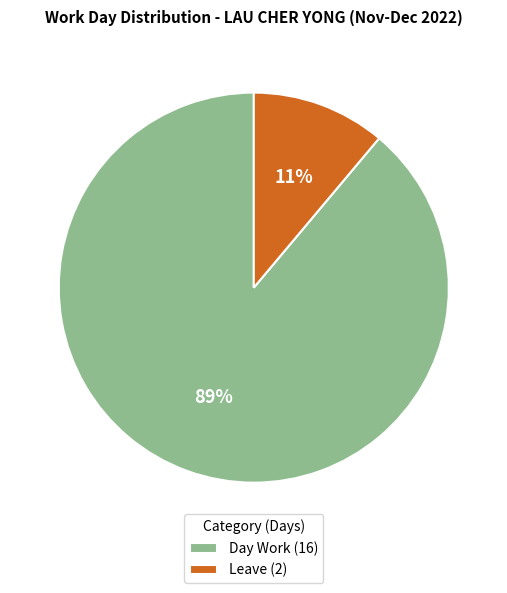

Rank the categories by value from highest to lowest.

Day Work (16), Leave (2)